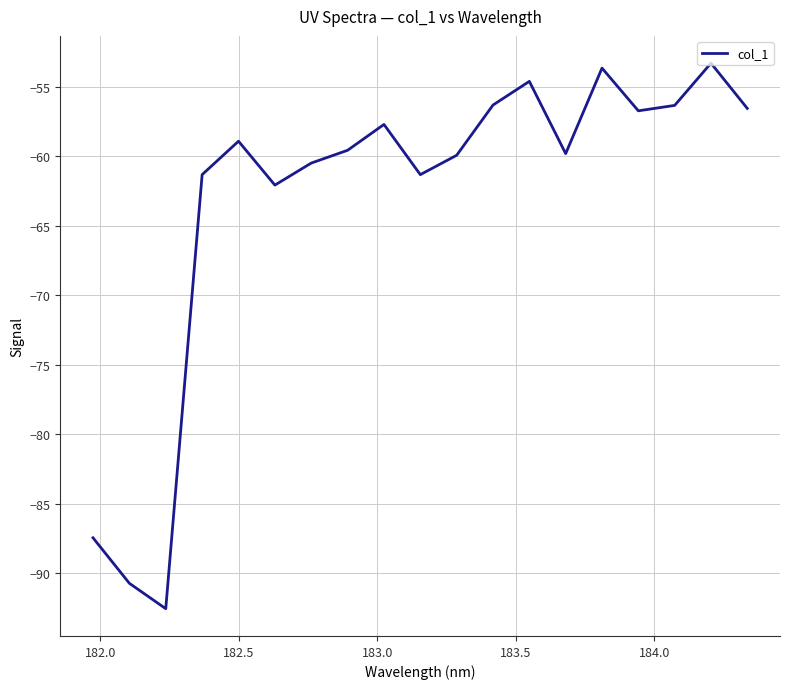

What is the greatest value displayed?

-53.3